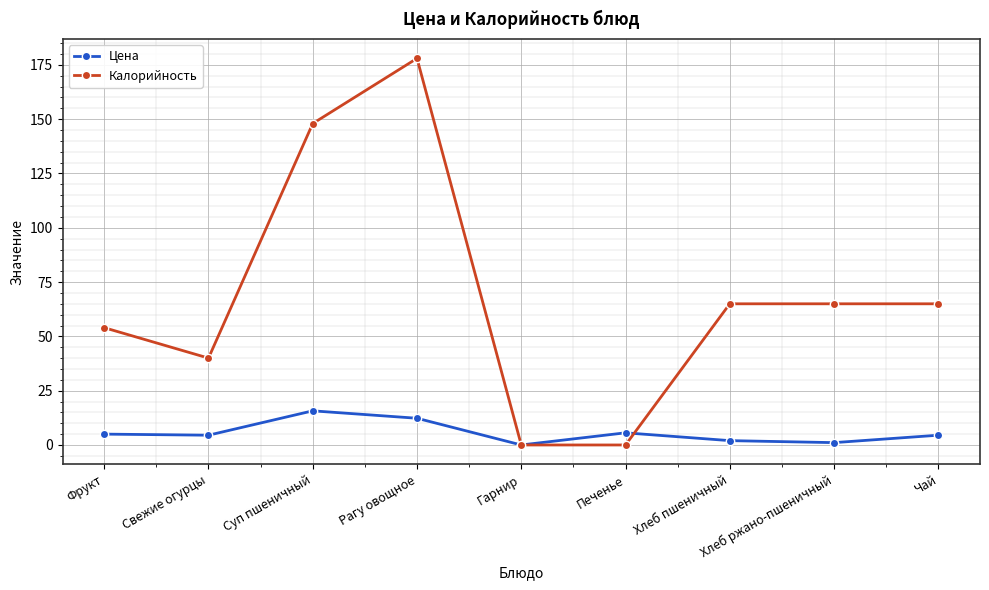

True or false: Калорийность has more than 2 points higher than both neighbors.

False